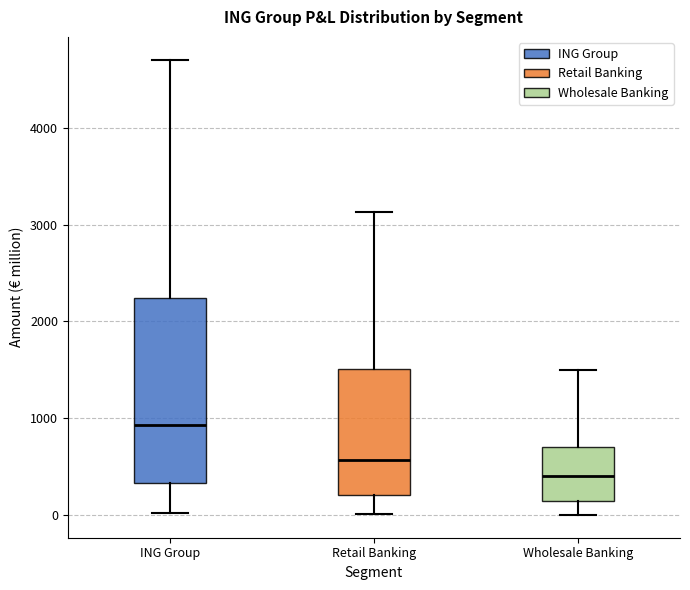

Comparing the boxes themselves (not the whiskers), which one is the tallest?

ING Group